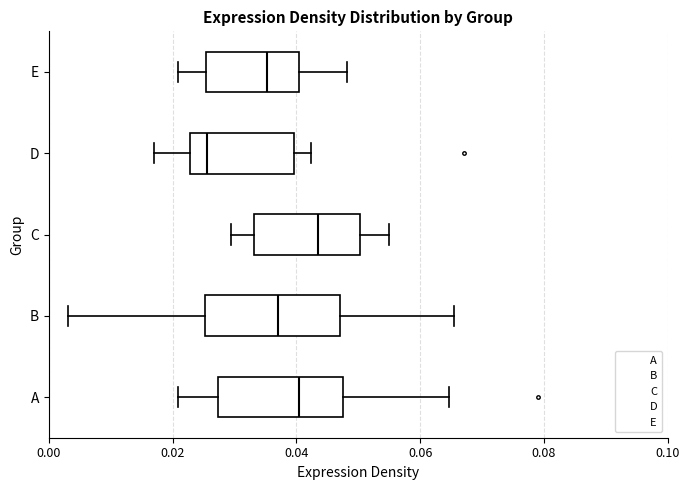

Reading bottom to top, read every box against the x-axis: the position of its median line, the range the box covers, and the ends of its whiskers. The values are not printed on the chart, so give them approximately, as read against the axis.

A: median 0.040, box 0.028 to 0.048, whiskers 0.020 to 0.064
B: median 0.036, box 0.026 to 0.048, whiskers 0.004 to 0.066
C: median 0.044, box 0.034 to 0.050, whiskers 0.030 to 0.054
D: median 0.026, box 0.022 to 0.040, whiskers 0.018 to 0.042
E: median 0.036, box 0.026 to 0.040, whiskers 0.020 to 0.048